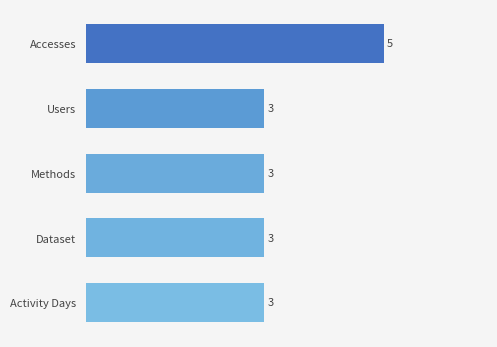

Which category has the highest value across all series?

Accesses